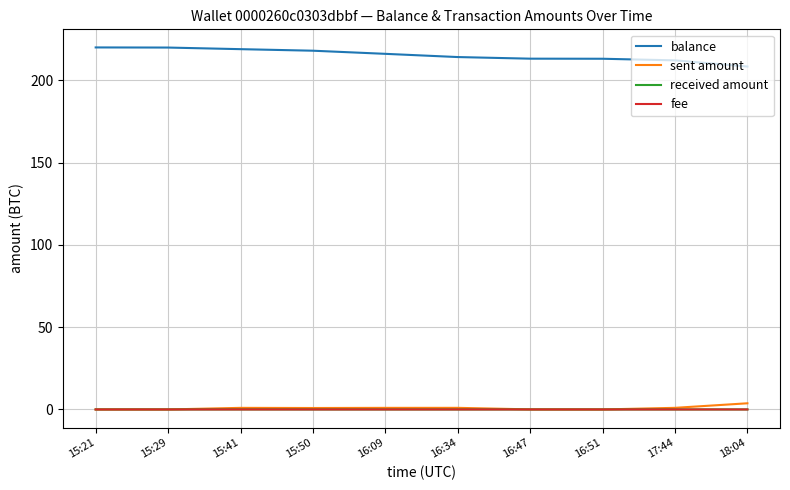

How many distinct data groups are displayed?

4